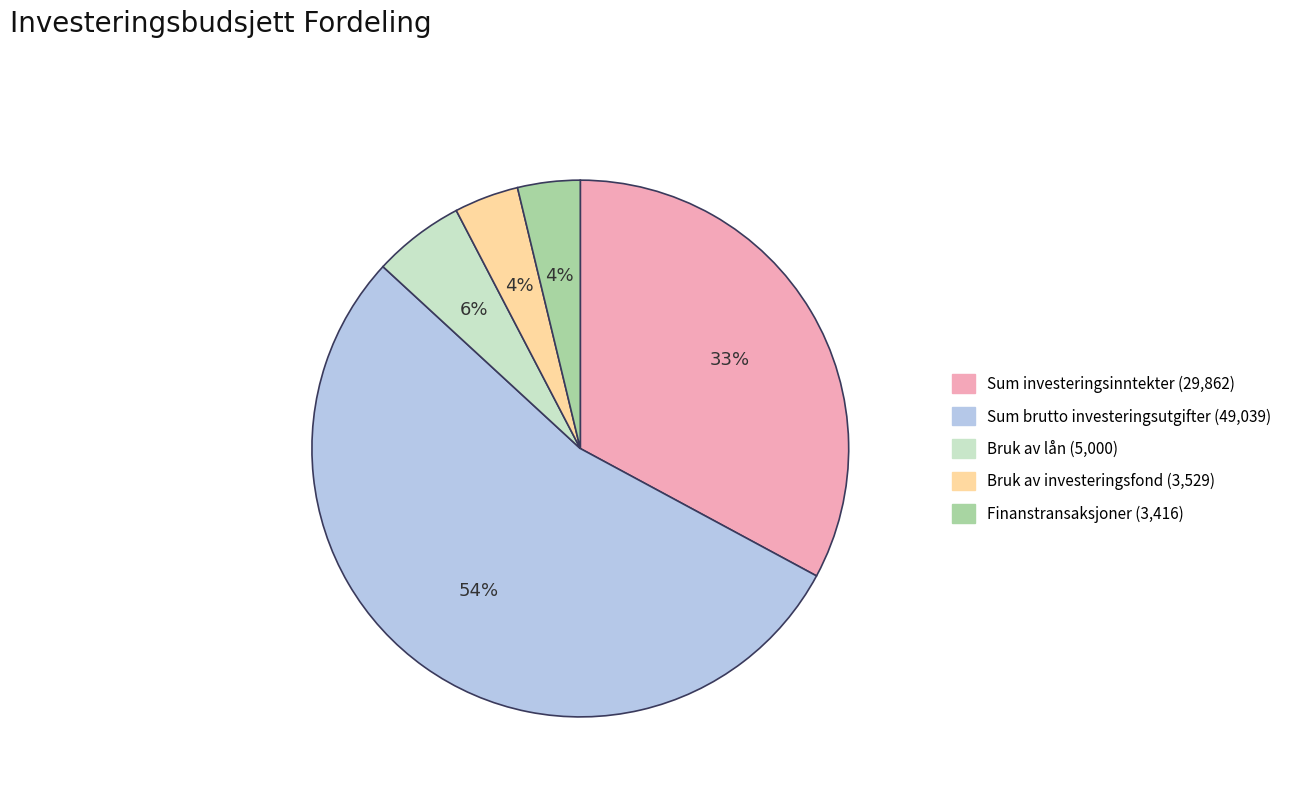

Count the number of slices in the pie.

5